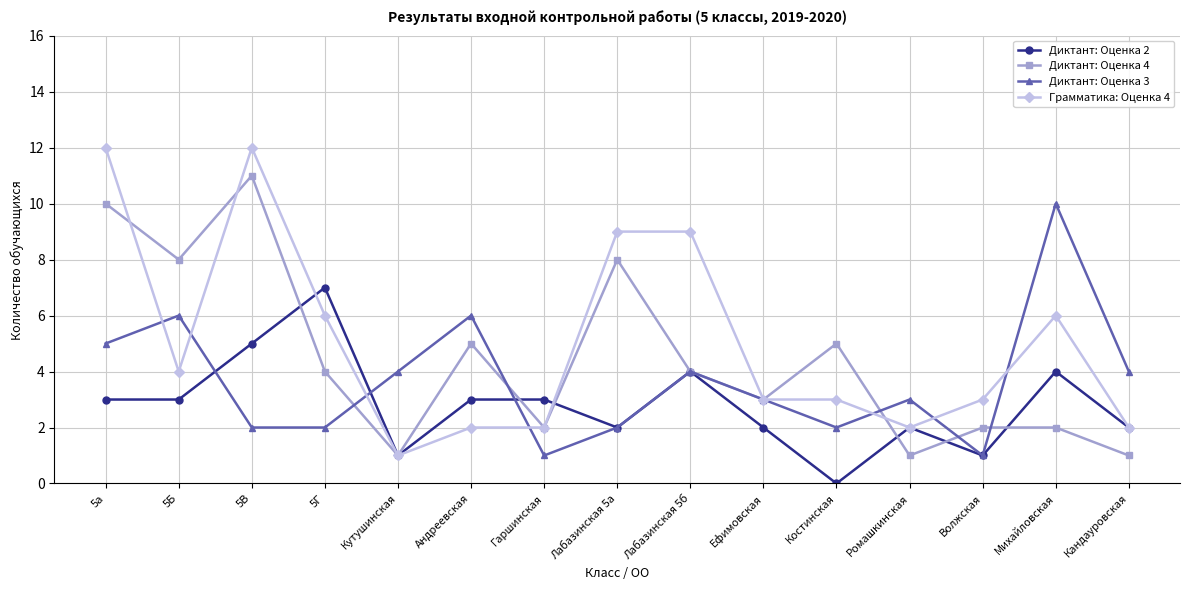

What is the greatest value displayed?

12